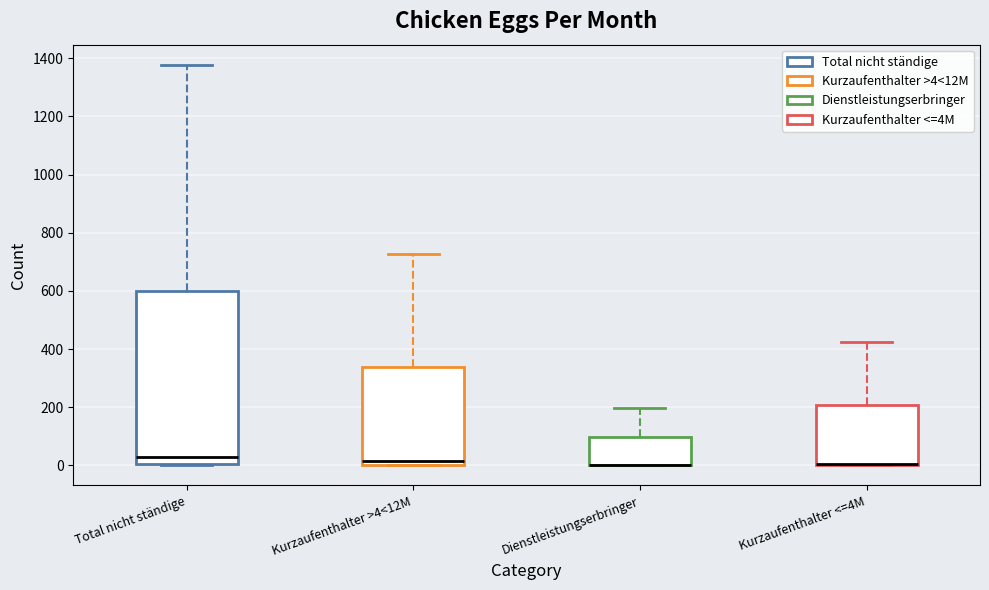

Where is the upper edge of the box for Kurzaufenthalter >4<12M on the y-axis? The values are not printed on the chart, so give them approximately, as read against the axis.

340